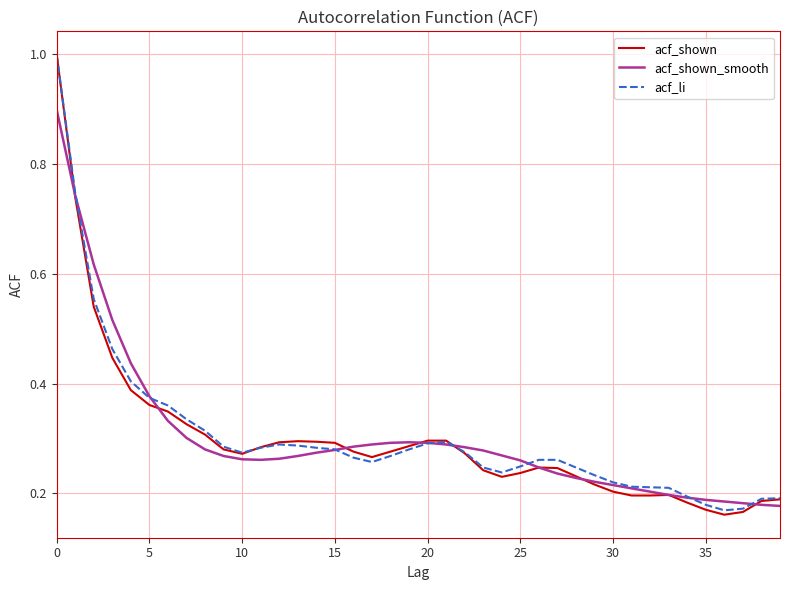

What is the maximum value for acf_li?

1.0